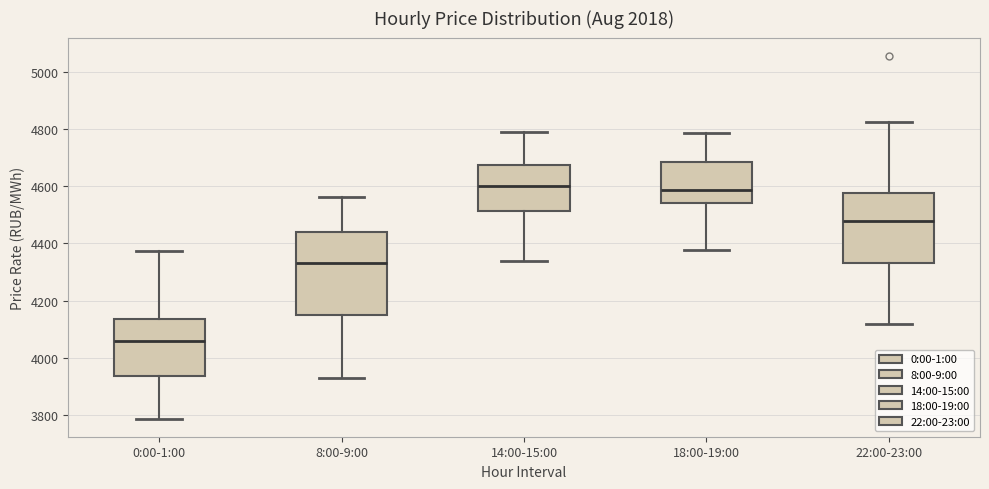

Reading left to right, transcribe this box plot: for each box, give where its median line is, the range the box spans, and where its two whiskers end, as read against the y-axis. The values are not printed on the chart, so give them approximately, as read against the axis.

0:00-1:00: median 4060, box 3940 to 4140, whiskers 3780 to 4380
8:00-9:00: median 4340, box 4160 to 4440, whiskers 3940 to 4560
14:00-15:00: median 4600, box 4520 to 4680, whiskers 4340 to 4780
18:00-19:00: median 4580, box 4540 to 4680, whiskers 4380 to 4780
22:00-23:00: median 4480, box 4340 to 4580, whiskers 4120 to 4820